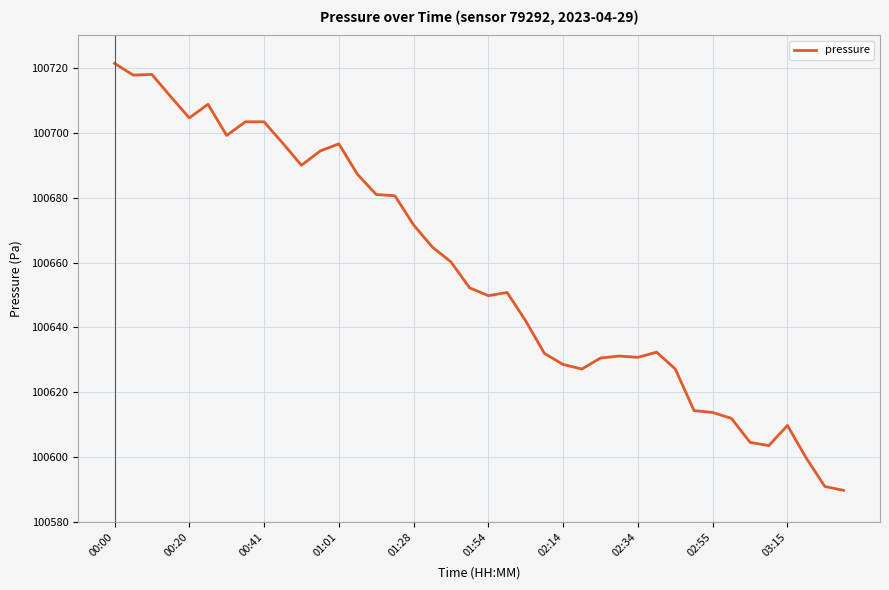

What is the greatest value displayed?

100721.4